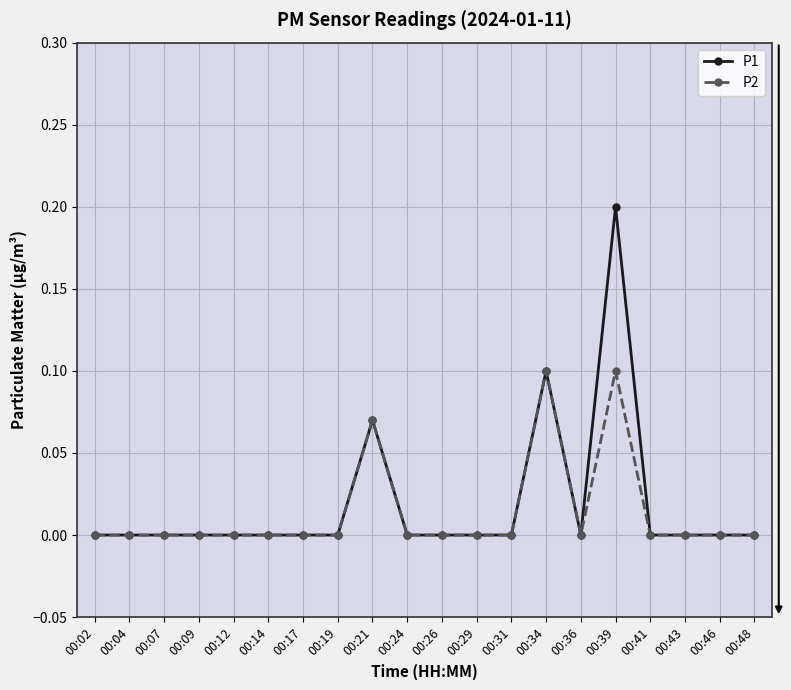

Which series has the widest spread of values?

P1